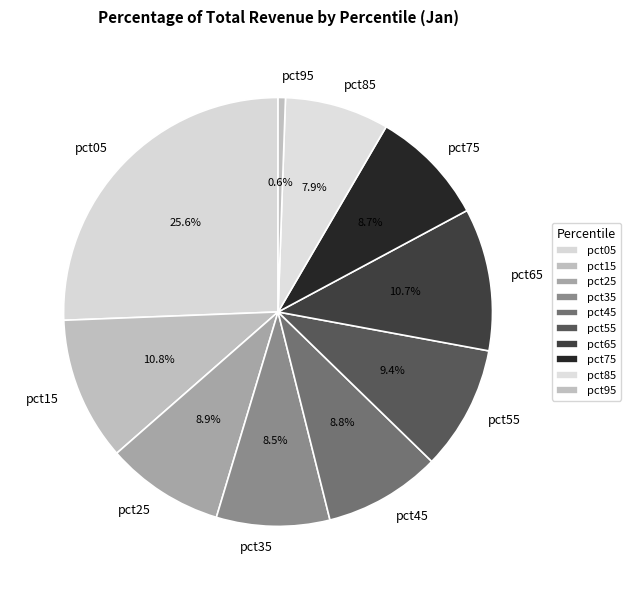

What percentage is the pct65 slice, to the nearest percent?

11%